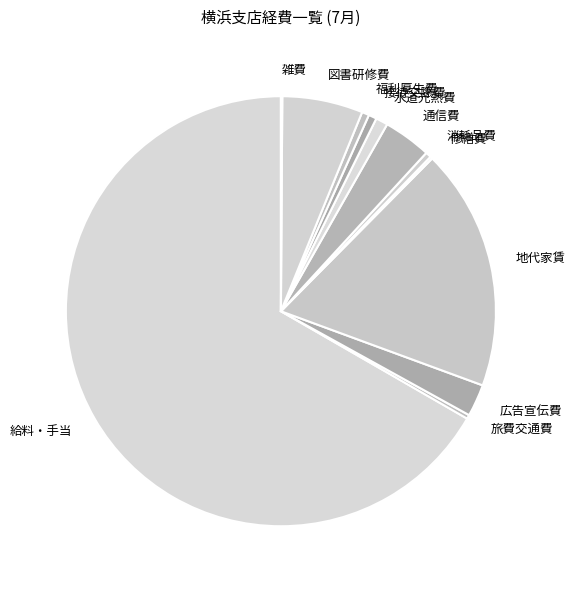

Is 旅費交通費 the majority of the pie?

No